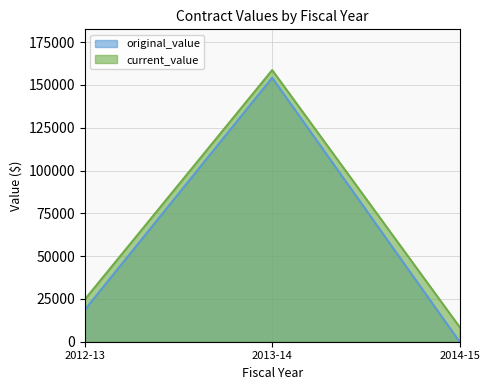

List the labels in order of current_value value, smallest first.

2014-15, 2012-13, 2013-14